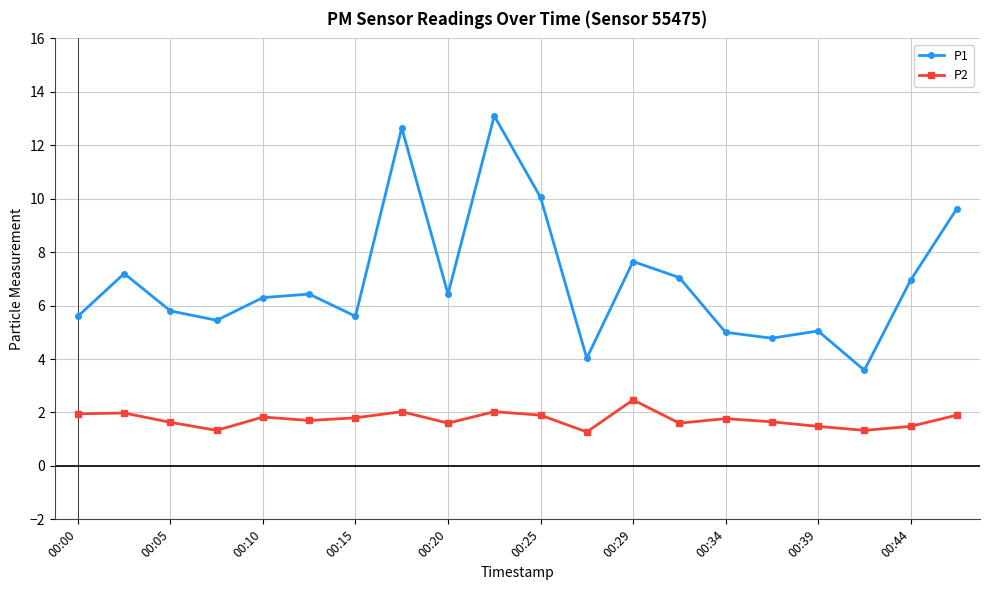

True or false: P1 and P2 cross at least once.

False